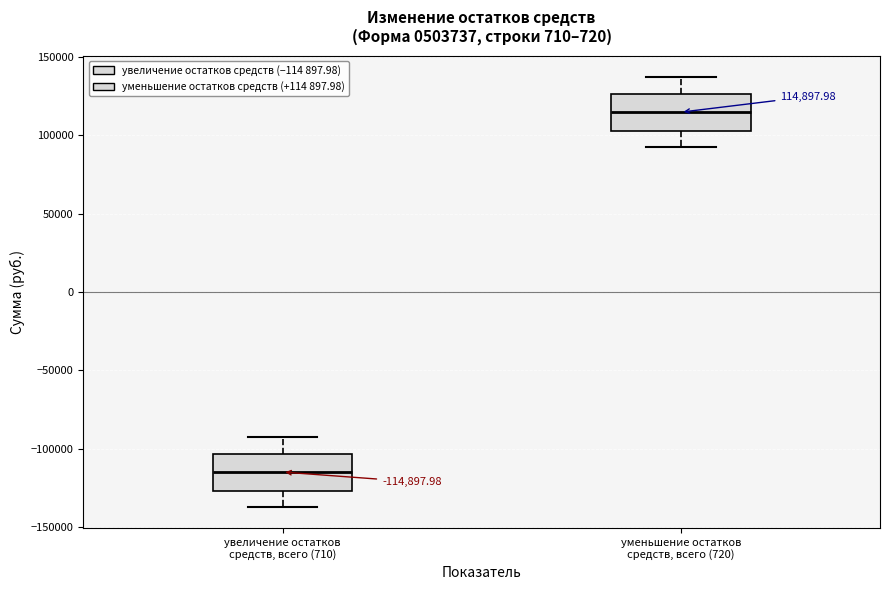

Which box has the highest median line?

уменьшение остатков средств, всего (720)